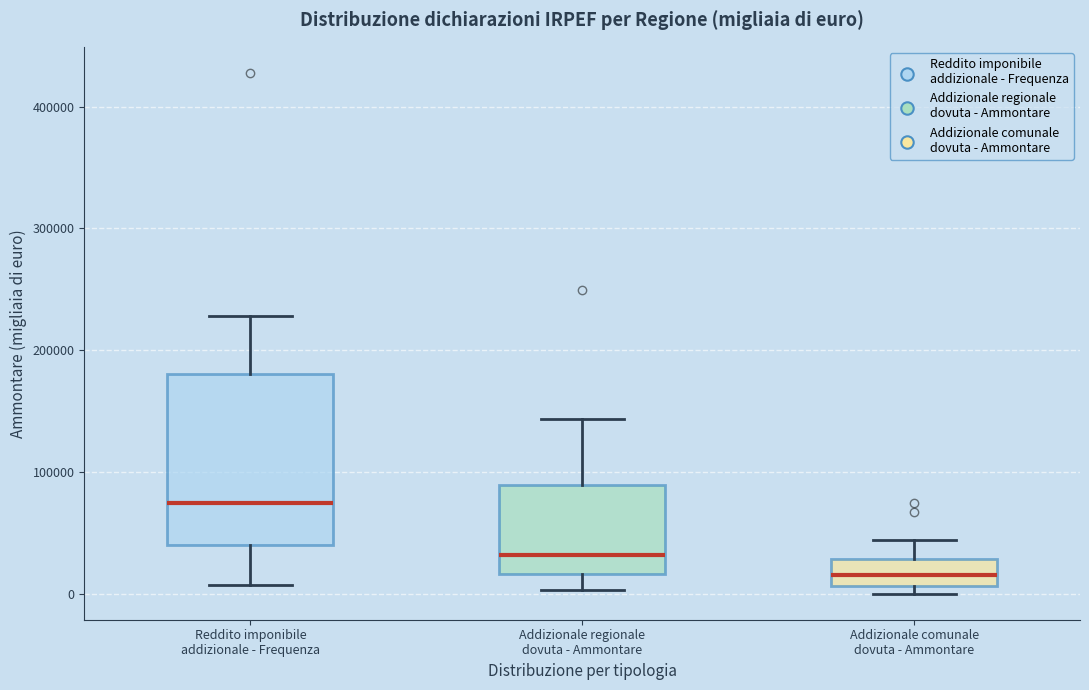

Reading left to right, transcribe this box plot: for each box, give where its median line is, the range the box spans, and where its two whiskers end, as read against the y-axis. The values are not printed on the chart, so give them approximately, as read against the axis.

Reddito imponibile addizionale - Frequenza: median 70000, box 40000 to 180000, whiskers 10000 to 230000
Addizionale regionale dovuta - Ammontare: median 30000, box 20000 to 90000, whiskers 0 to 140000
Addizionale comunale dovuta - Ammontare: median 20000, box 10000 to 30000, whiskers 0 to 40000